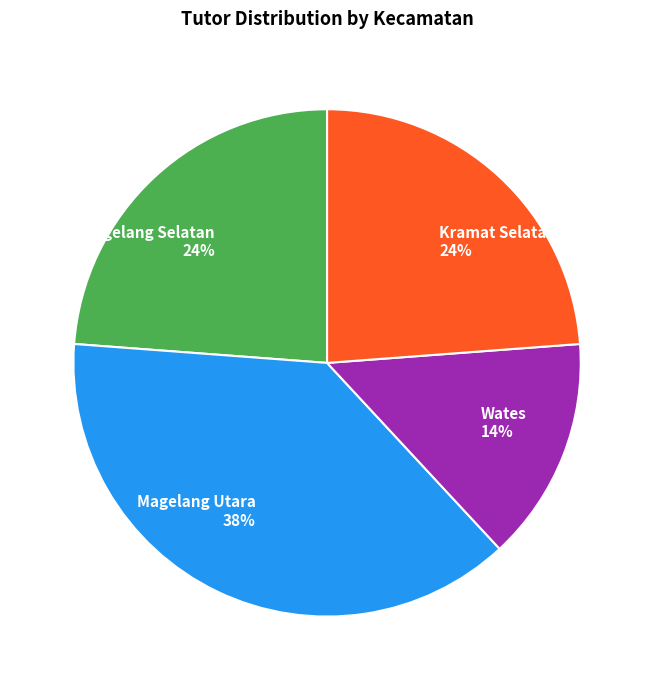

Is there a majority slice in this chart?

No